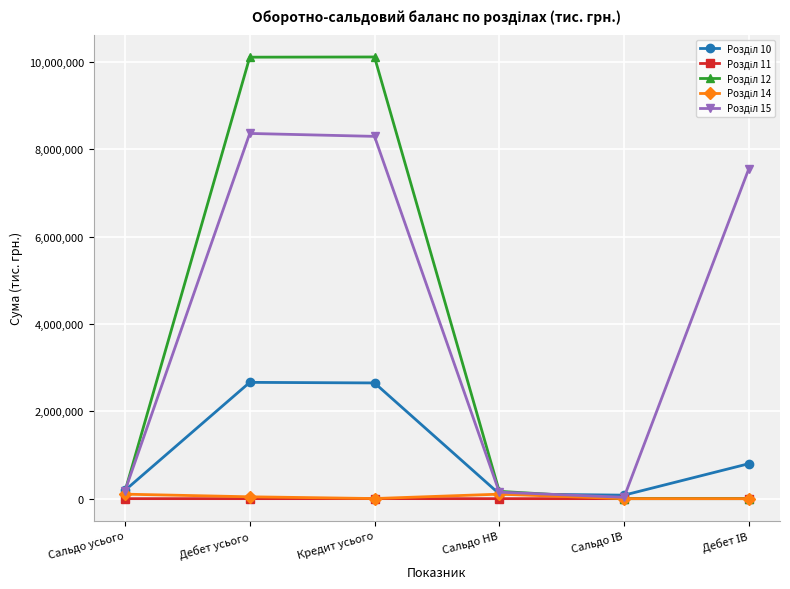

What is the greatest value displayed?

10113834.0